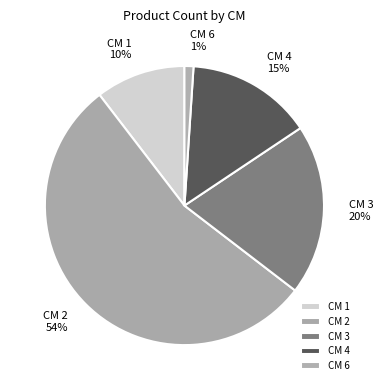

Combined, do CM 6 and CM 4 account for over 50%?

No